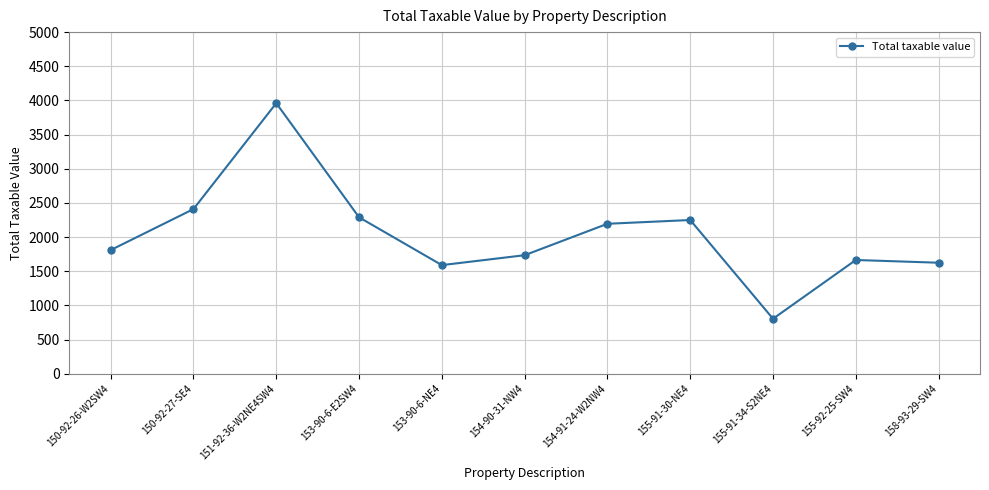

What is the approximate value at 155-92-25-SW4, to the nearest 100?

1700